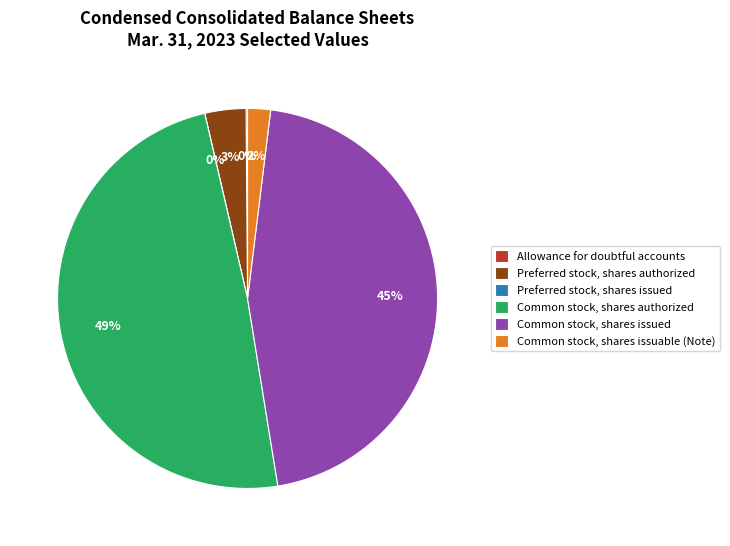

To the nearest percent, what is the difference between the Preferred stock, shares issued and Common stock, shares authorized slice percentages?

49%